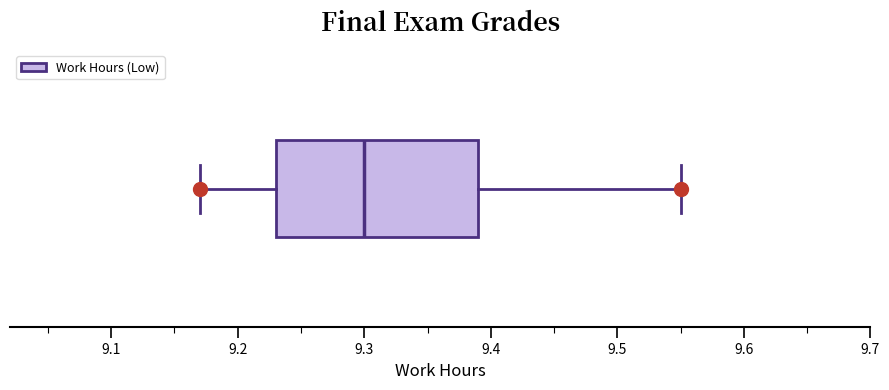

Where does the left whisker of the box end on the x-axis? The values are not printed on the chart, so give them approximately, as read against the axis.

9.17